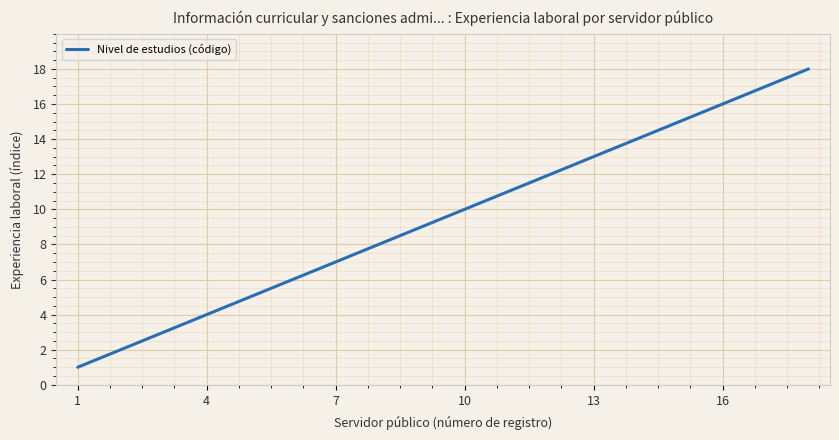

What is the maximum value shown in the chart?

18